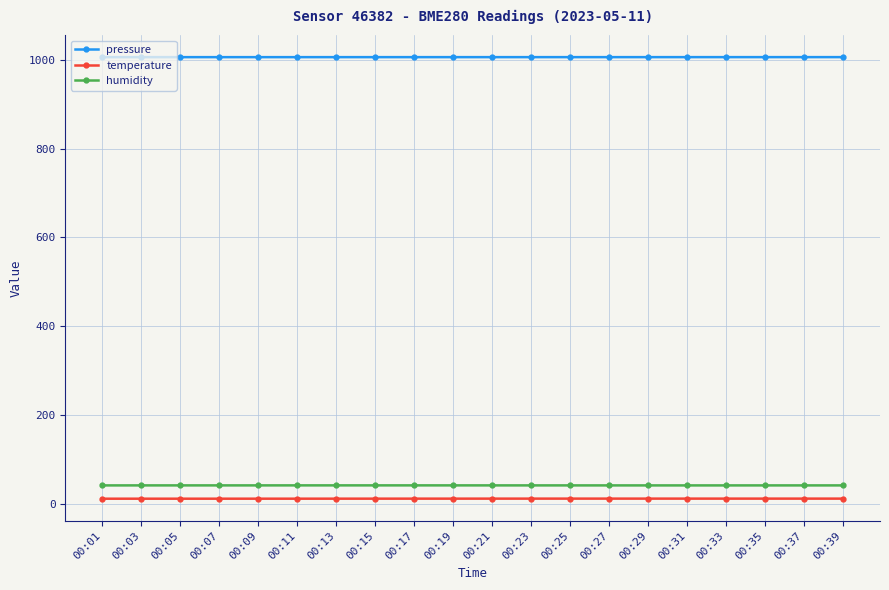

Is this an area chart (filled region under the line)?

No